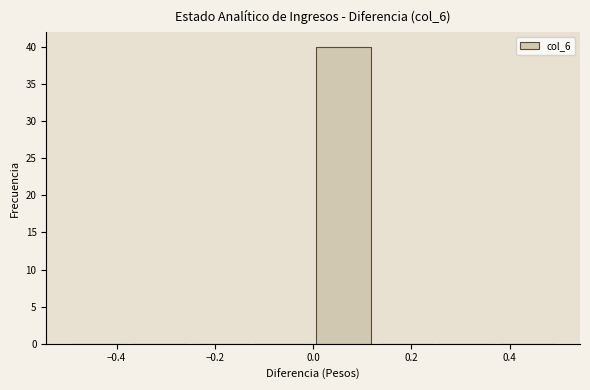

Which range on the x-axis has the tallest bar?

0.000 to 0.125